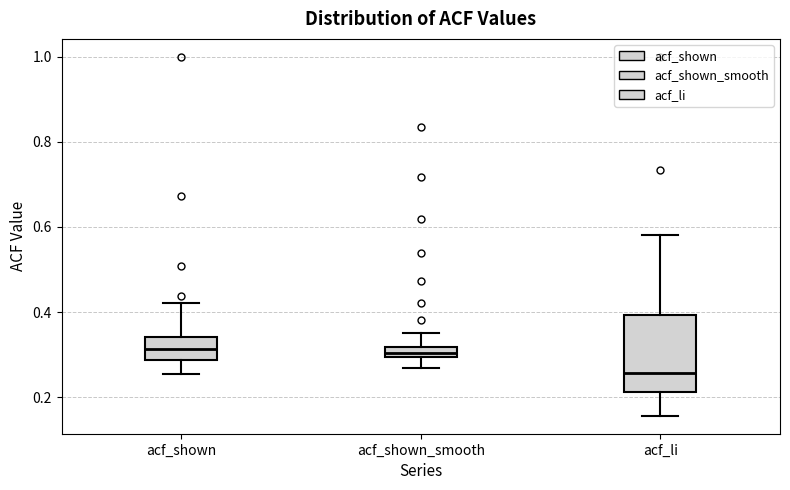

Where is the lower edge of the box for acf_shown on the y-axis? The values are not printed on the chart, so give them approximately, as read against the axis.

0.28